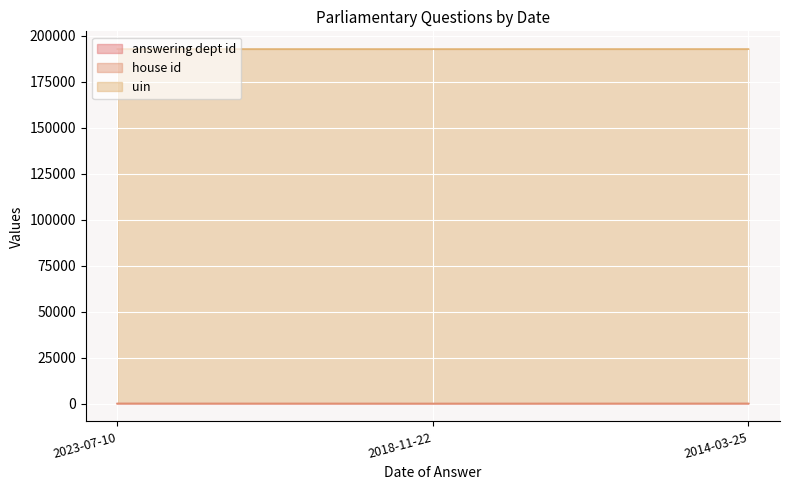

What position from the right is 2023-07-10?

3